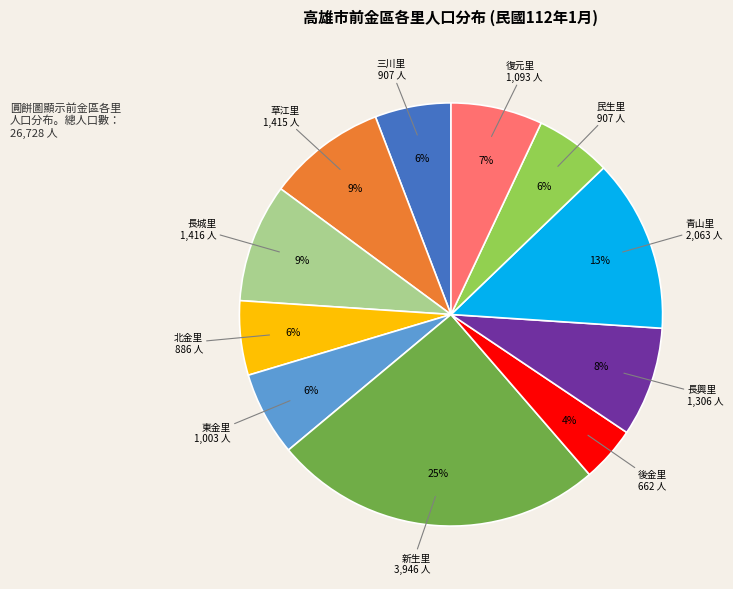

Is there any slice that represents more than half of the pie?

No